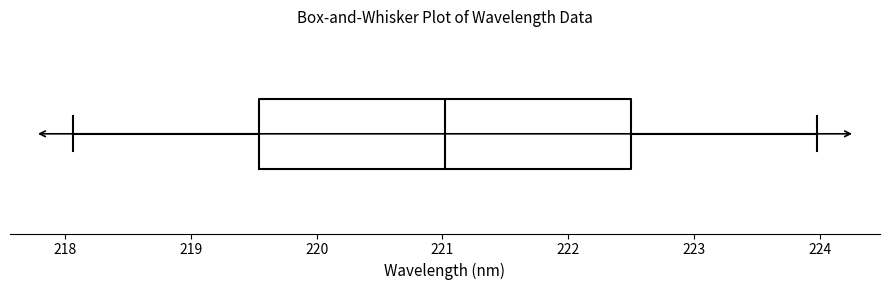

Transcribe this box plot: give where the median line is, the range the box spans, and where the two whiskers end, as read against the x-axis. The values are not printed on the chart, so give them approximately, as read against the axis.

median 221.0, box 219.5 to 222.5, whiskers 218.1 to 224.0